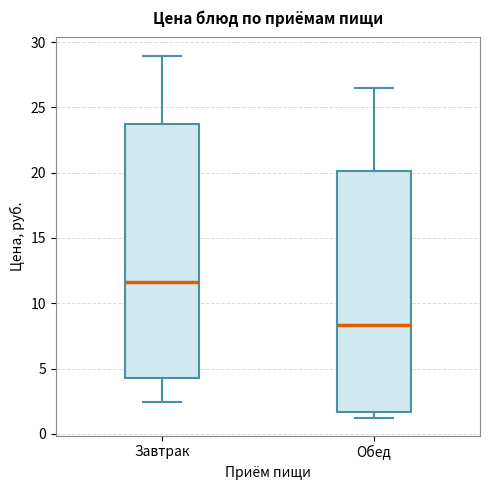

Where is the lower edge of the box for Завтрак on the y-axis? The values are not printed on the chart, so give them approximately, as read against the axis.

4.0